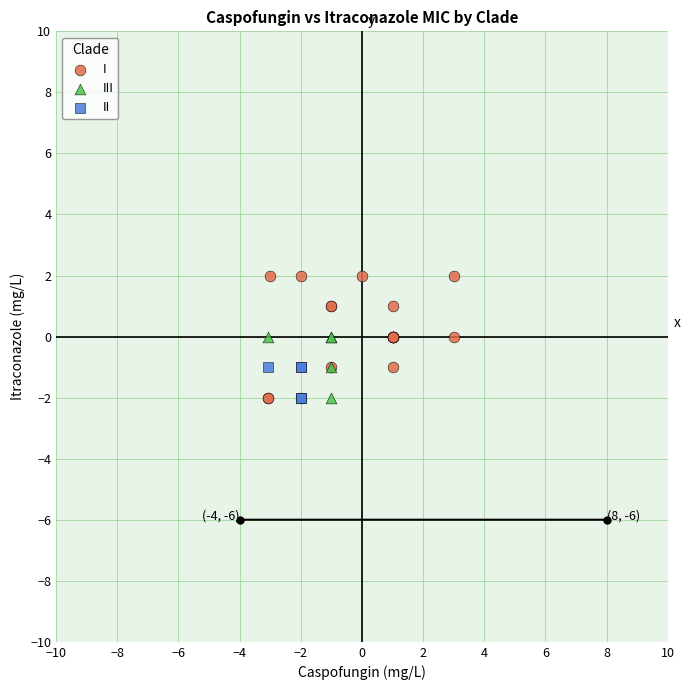

Which series reaches the maximum Y coordinate?

I